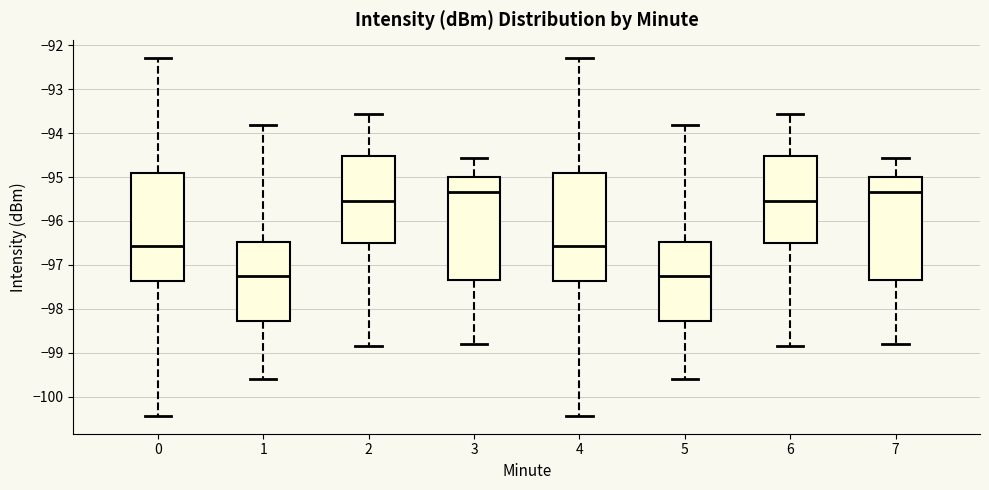

Reading left to right, transcribe this box plot: for each box, give where its median line is, the range the box spans, and where its two whiskers end, as read against the y-axis. The values are not printed on the chart, so give them approximately, as read against the axis.

0: median -96.6, box -97.4 to -94.9, whiskers -100.4 to -92.3
1: median -97.2, box -98.3 to -96.5, whiskers -99.6 to -93.8
2: median -95.5, box -96.5 to -94.5, whiskers -98.8 to -93.6
3: median -95.3, box -97.4 to -95.0, whiskers -98.8 to -94.6
4: median -96.6, box -97.4 to -94.9, whiskers -100.4 to -92.3
5: median -97.2, box -98.3 to -96.5, whiskers -99.6 to -93.8
6: median -95.5, box -96.5 to -94.5, whiskers -98.8 to -93.6
7: median -95.3, box -97.4 to -95.0, whiskers -98.8 to -94.6